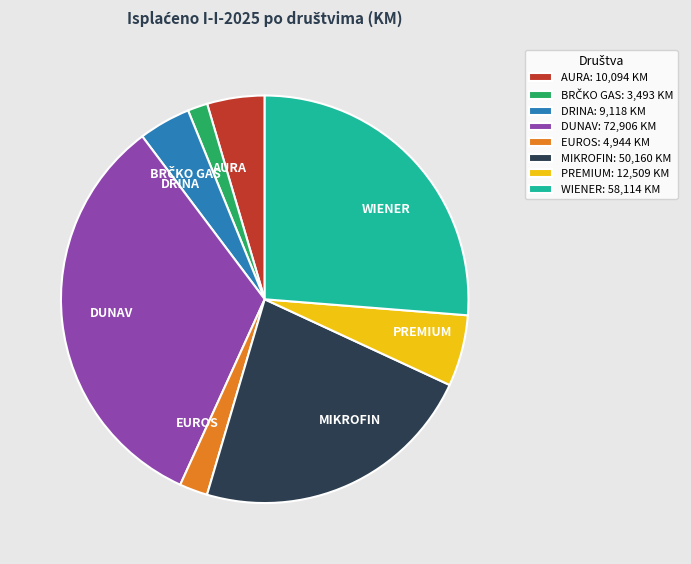

Is the sum of WIENER and EUROS greater than half?

No